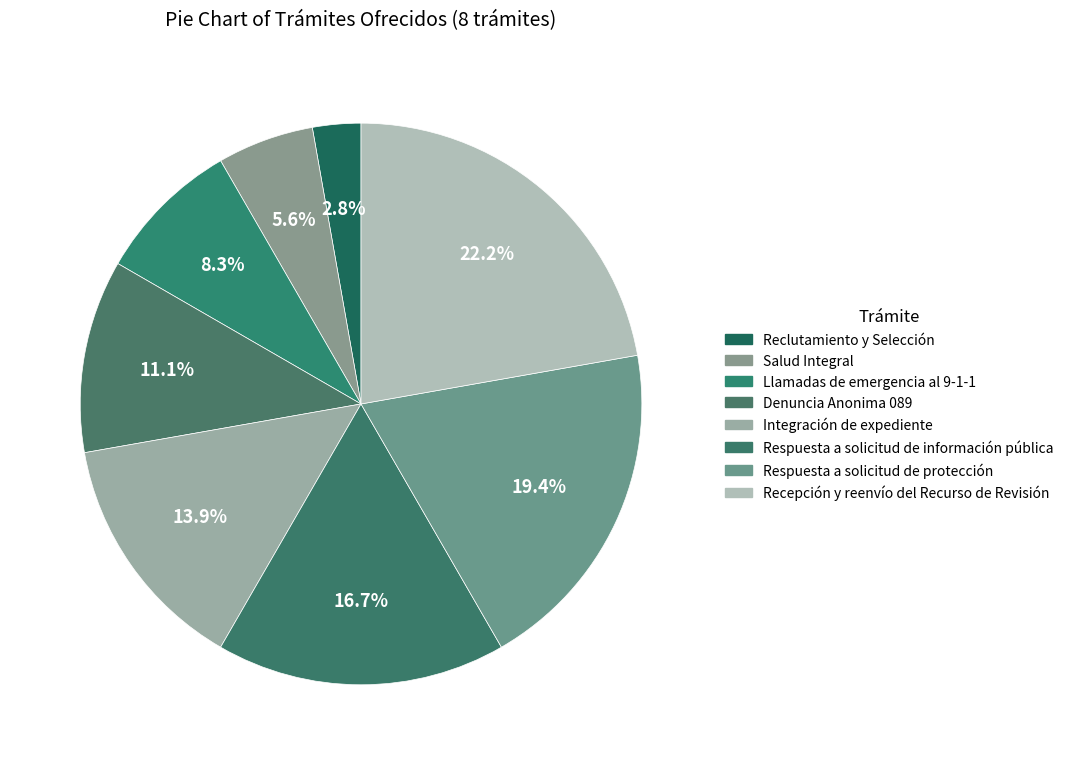

True or false: Integración de expediente accounts for 1% of the total.

False